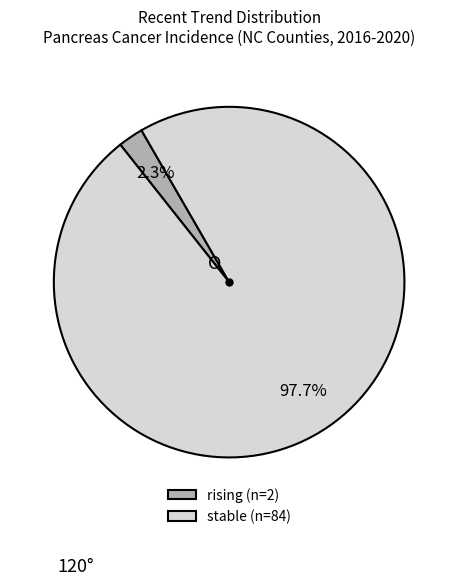

Is the sum of rising and stable greater than half?

Yes